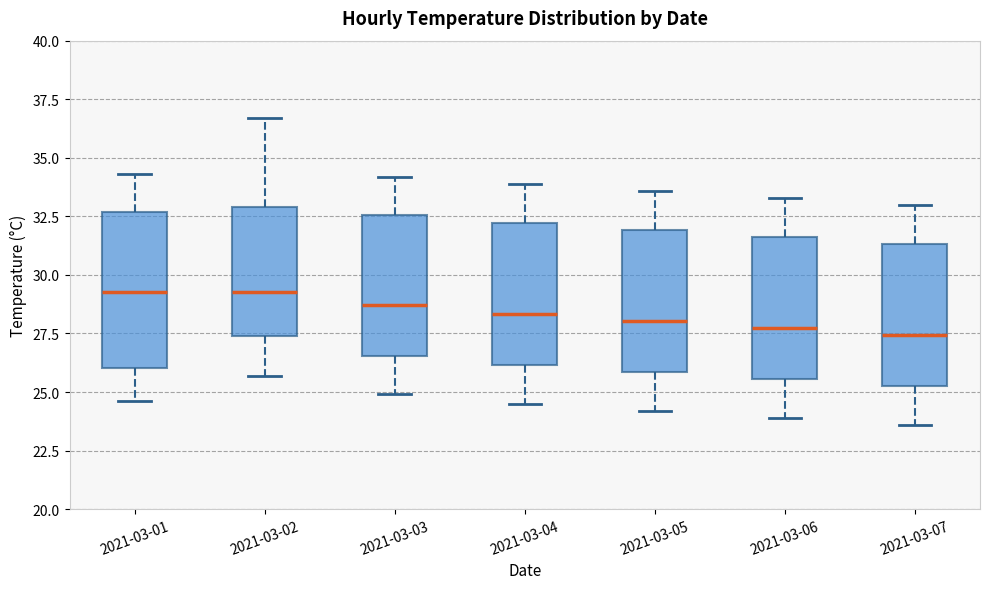

Reading left to right, transcribe this box plot: for each box, give where its median line is, the range the box spans, and where its two whiskers end, as read against the y-axis. The values are not printed on the chart, so give them approximately, as read against the axis.

2021-03-01: median 29.5, box 26.0 to 32.5, whiskers 24.5 to 34.5
2021-03-02: median 29.5, box 27.5 to 33.0, whiskers 25.5 to 36.5
2021-03-03: median 28.5, box 26.5 to 32.5, whiskers 25.0 to 34.0
2021-03-04: median 28.5, box 26.0 to 32.0, whiskers 24.5 to 34.0
2021-03-05: median 28.0, box 26.0 to 32.0, whiskers 24.0 to 33.5
2021-03-06: median 28.0, box 25.5 to 31.5, whiskers 24.0 to 33.5
2021-03-07: median 27.5, box 25.5 to 31.5, whiskers 23.5 to 33.0